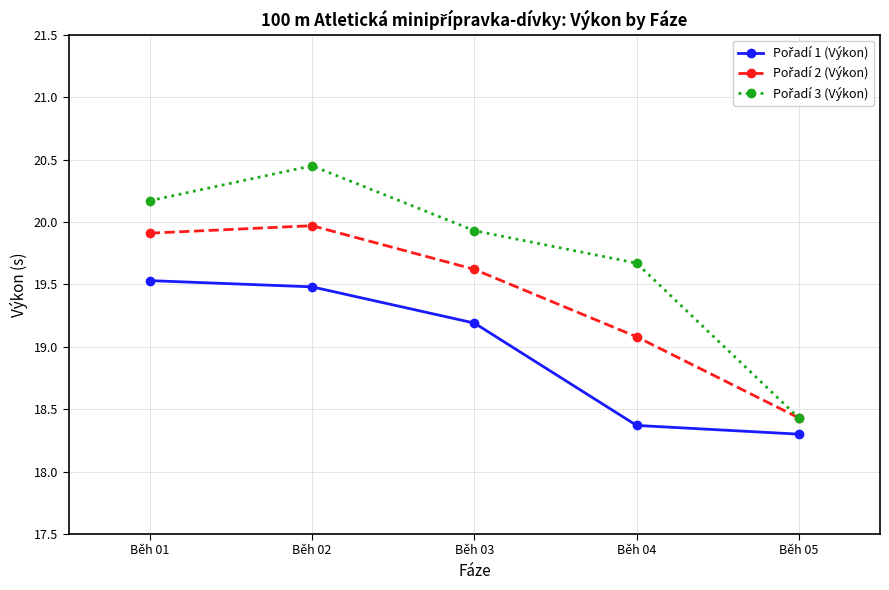

At how many categories does at least one series exceed 19?

4